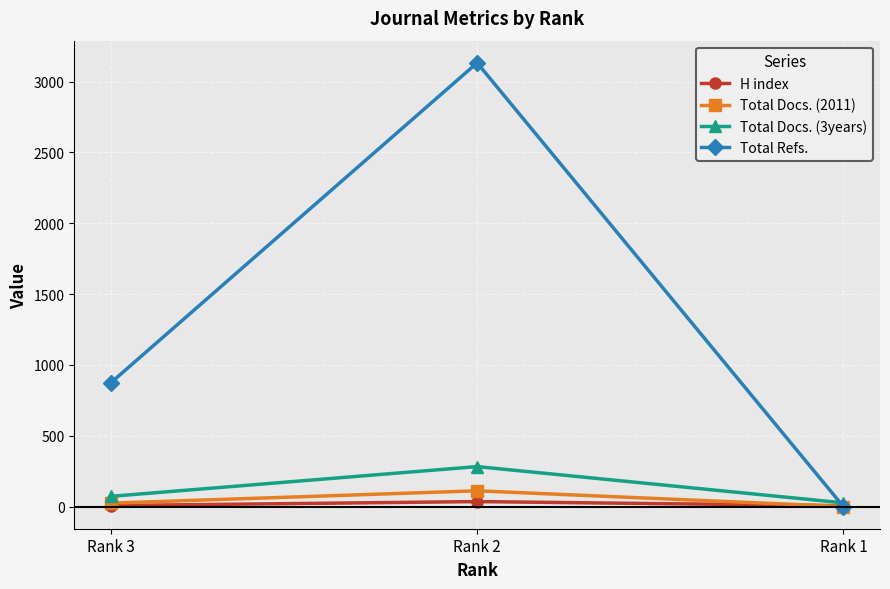

At which category is the sum across all series the highest?

Rank 2